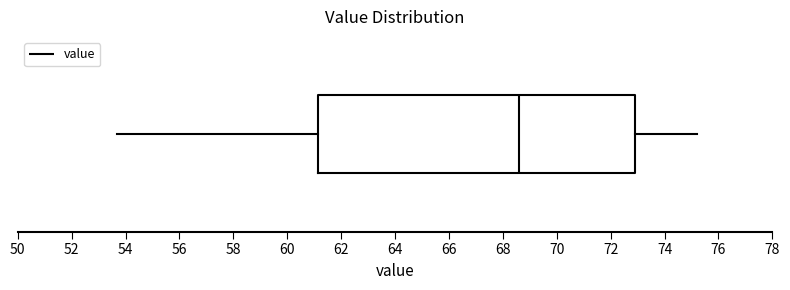

Where does the left whisker of the box end on the x-axis? The values are not printed on the chart, so give them approximately, as read against the axis.

53.8